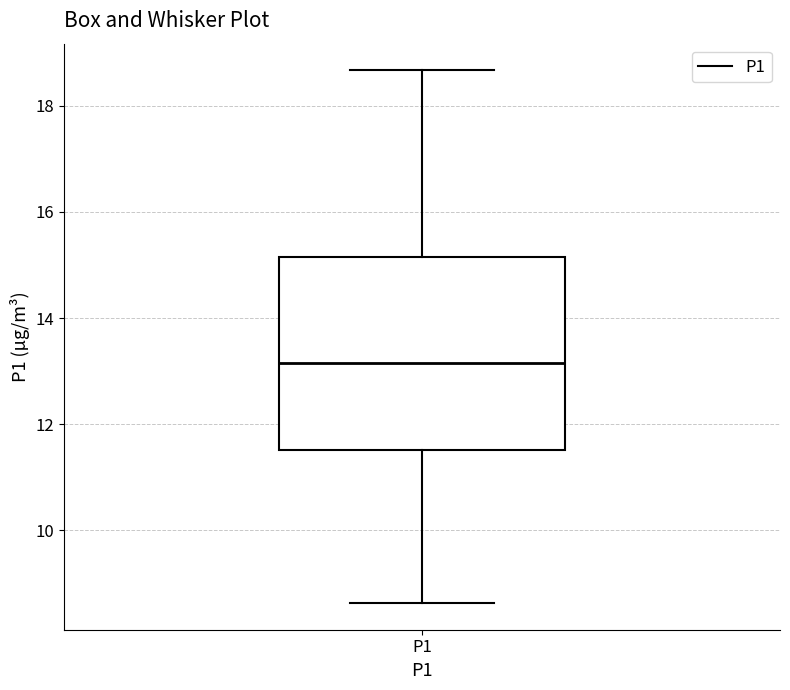

Transcribe this box plot: give where the median line is, the range the box spans, and where the two whiskers end, as read against the y-axis. The values are not printed on the chart, so give them approximately, as read against the axis.

median 13.2, box 11.6 to 15.2, whiskers 8.6 to 18.6